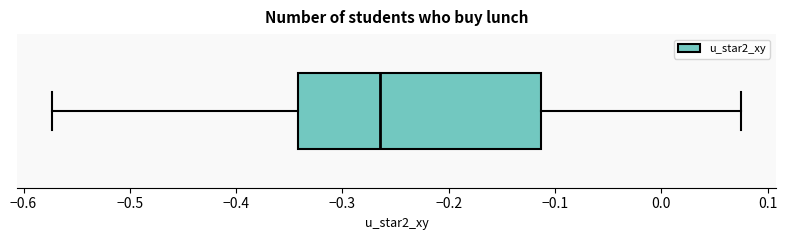

Transcribe this box plot: give where the median line is, the range the box spans, and where the two whiskers end, as read against the x-axis. The values are not printed on the chart, so give them approximately, as read against the axis.

median -0.26, box -0.34 to -0.11, whiskers -0.57 to 0.08